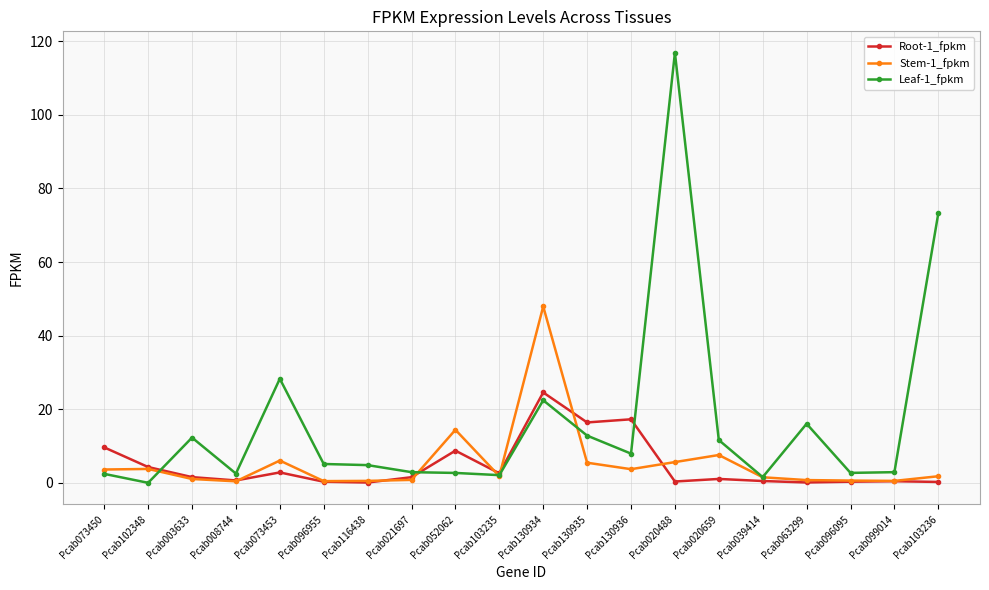

What position from the right is Pcab073453?

16